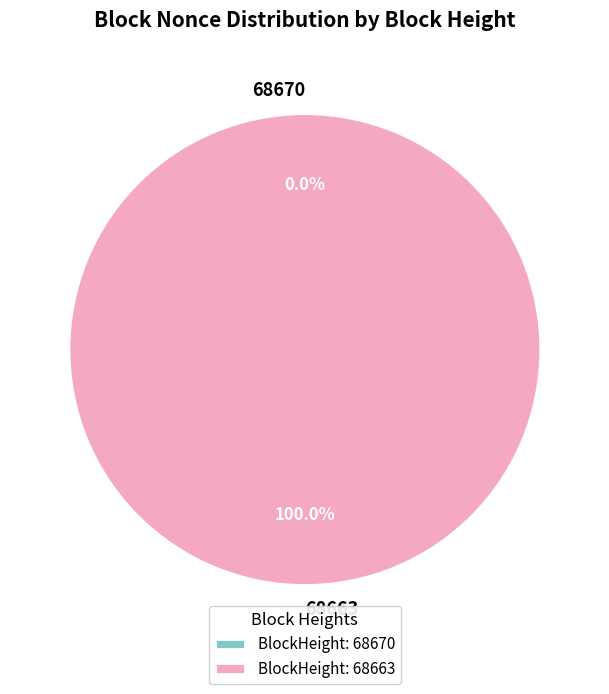

How many slices are in this pie chart?

2